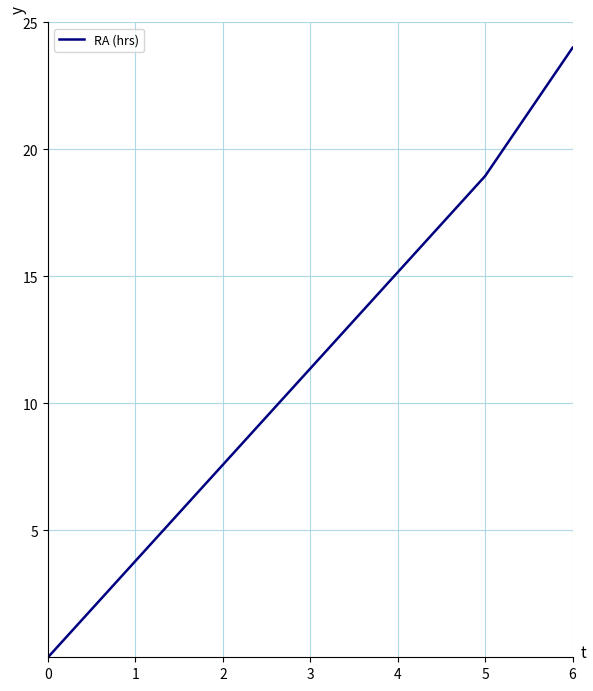

What is the sum of all values?

80.8